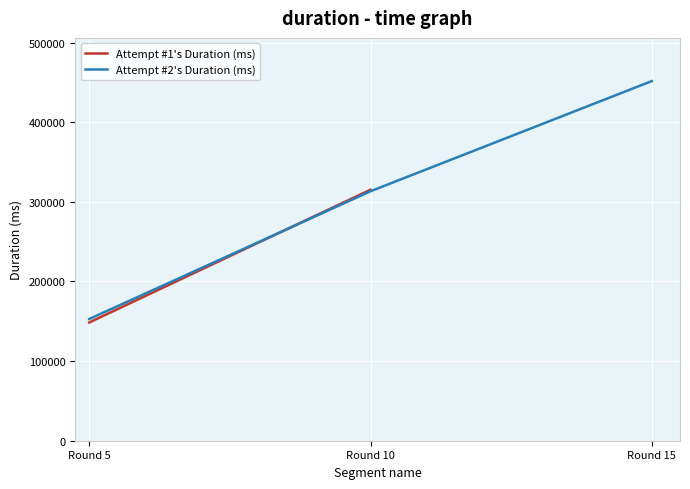

List the labels in order of value, smallest first.

Round 5, Round 10, Round 15